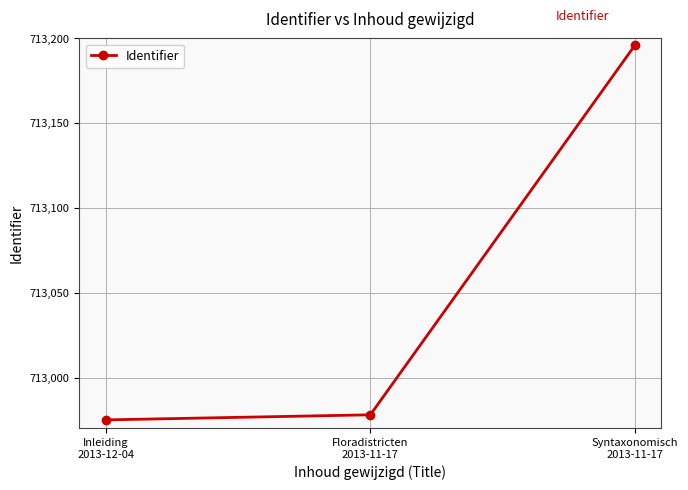

What is the average value?

713050